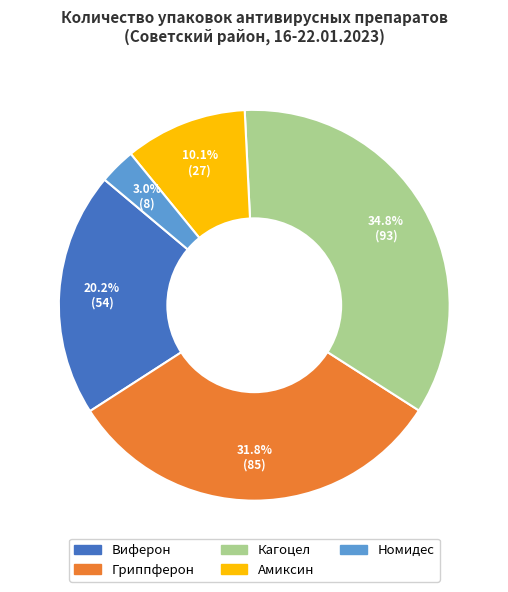

What is the ratio of the value at Гриппферон to the value at Виферон?

1.6